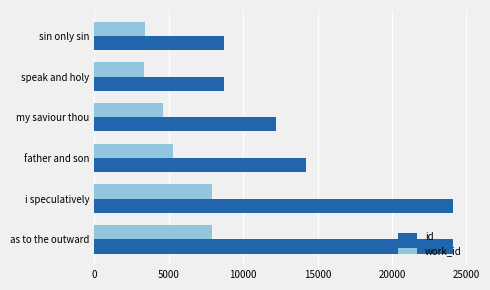

The value of work_id at father and son is 8842. True or false?

False